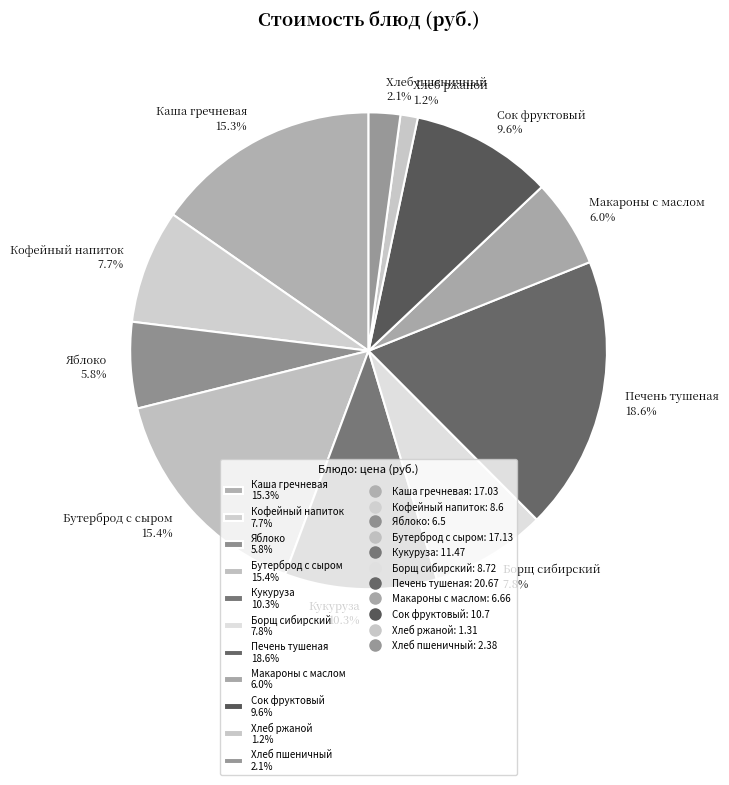

Count the number of slices in the pie.

11